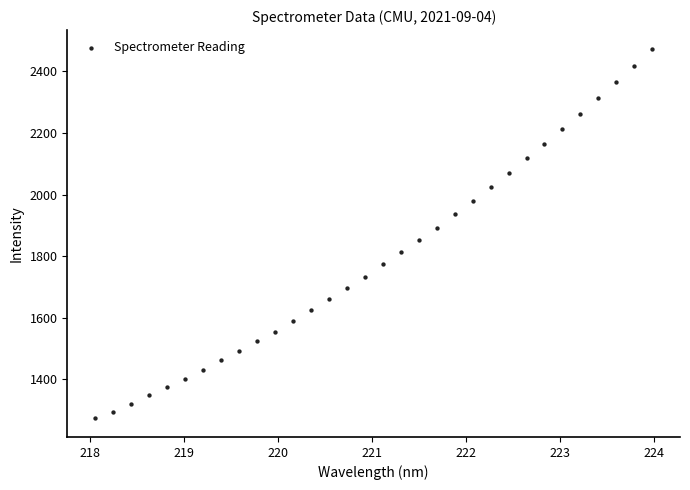

What is the range of Y values (max minus min)?

1201.2